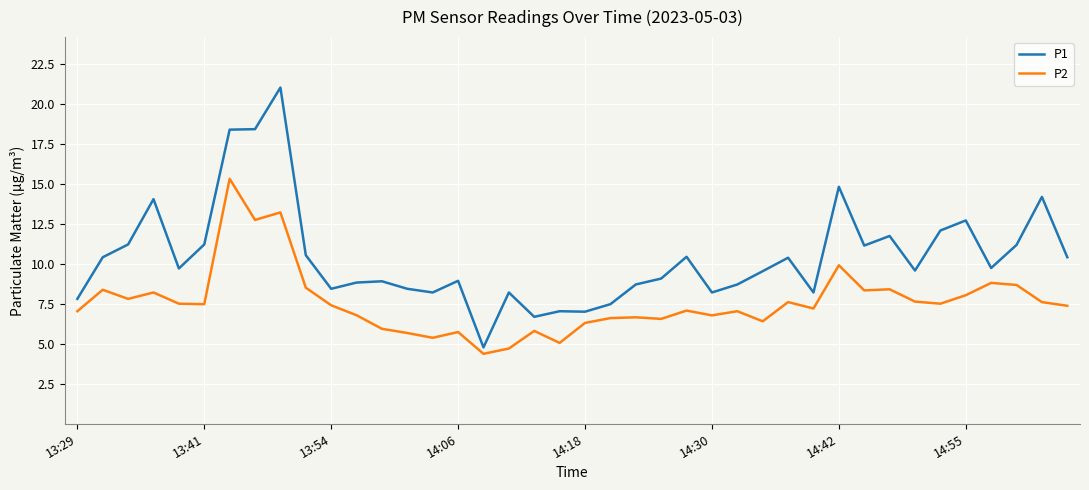

What is the average value of the P2 series?

7.6